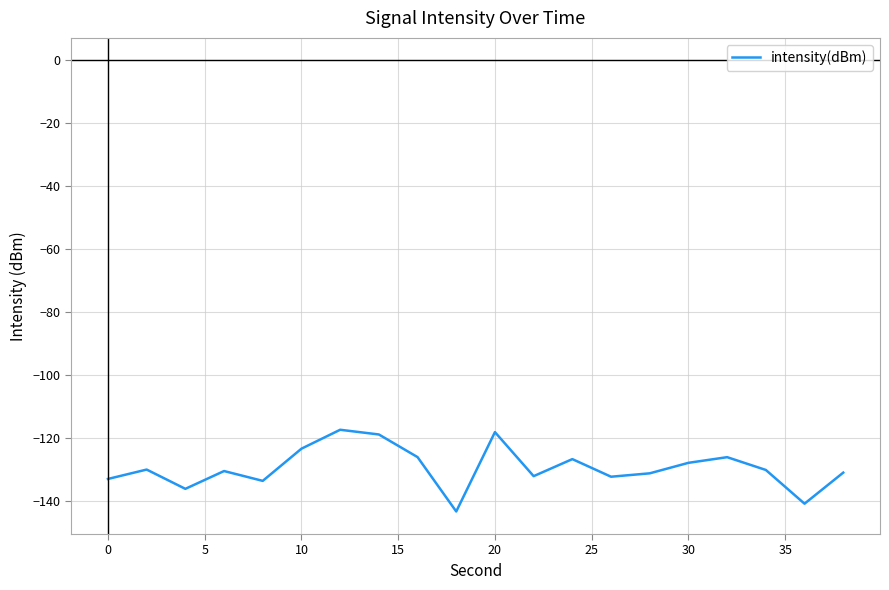

What is the smallest value displayed?

-143.2